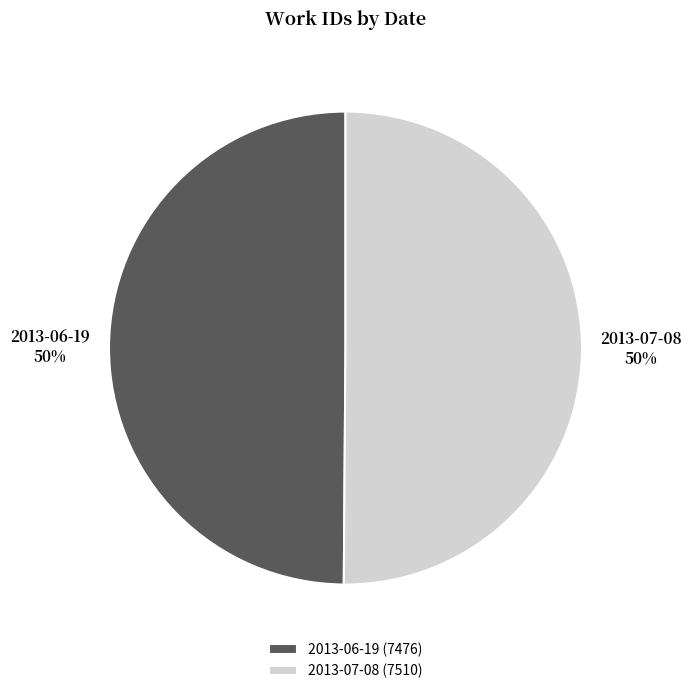

Is it true that 2013-06-19 is 56% of the pie?

False